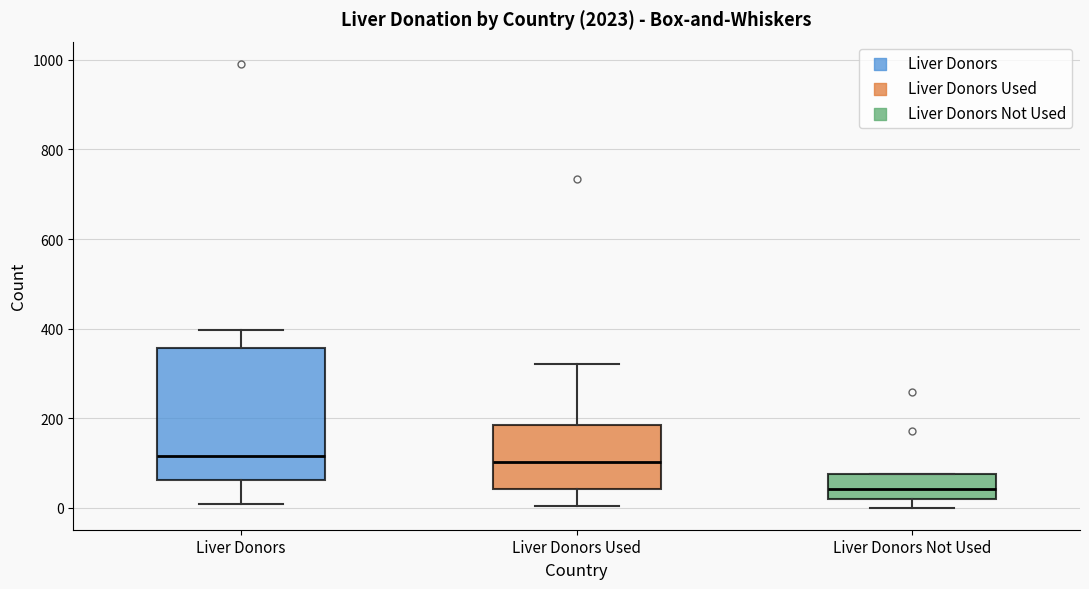

Comparing the boxes themselves (not the whiskers), which one is the tallest?

Liver Donors